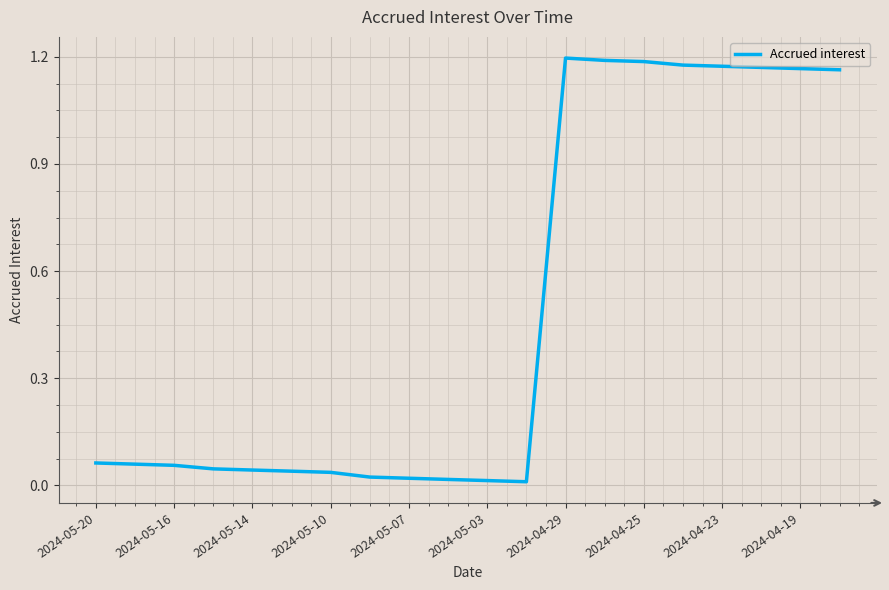

How many lines are shown in the chart?

1